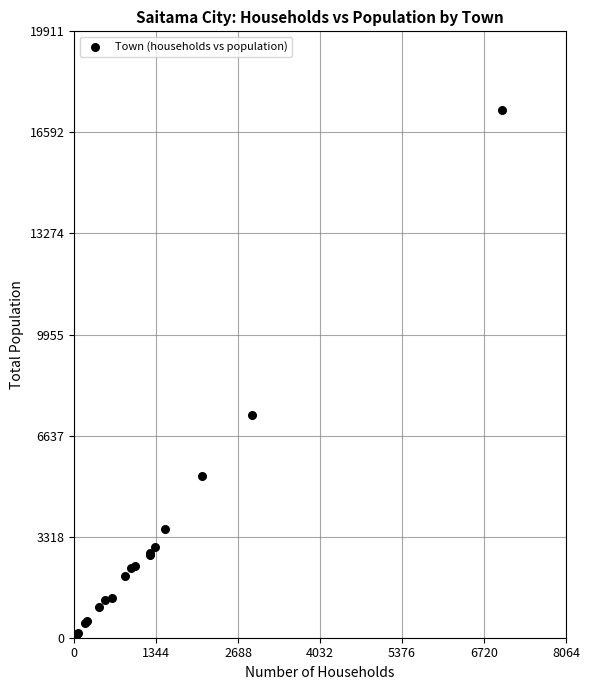

What Y value in the scatter plot is closest to 8662?

7319